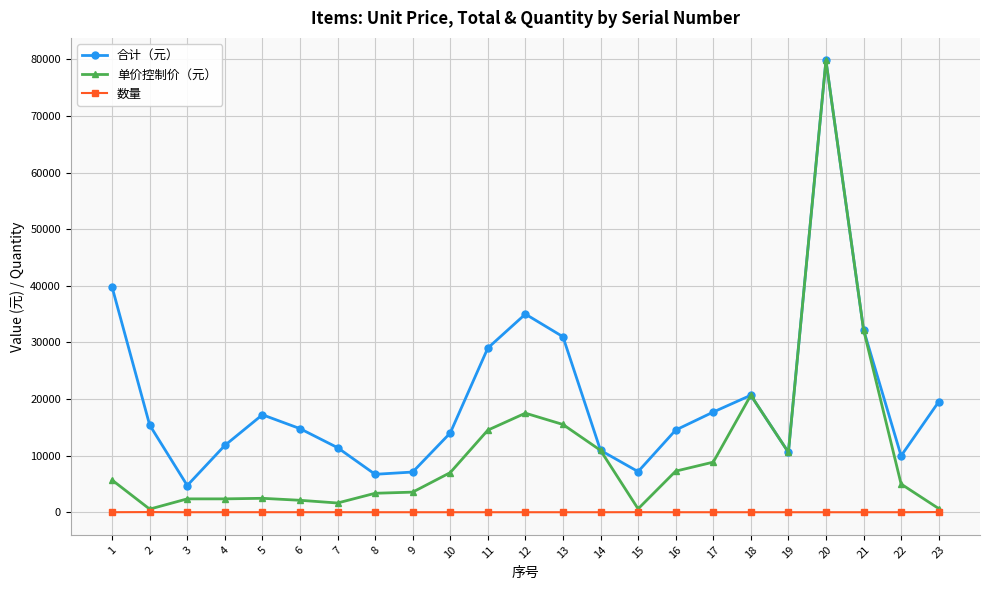

What is the sum of the 单价控制价（元） values at 7 and 15?

2228